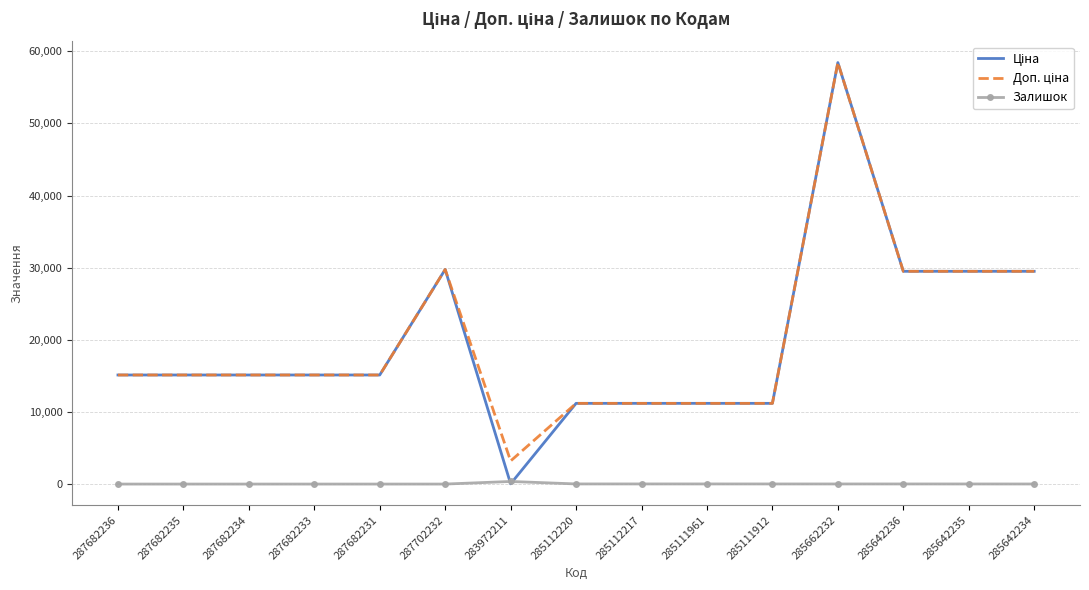

The Залишок series shows 360.0 at 283972211. True or false?

True